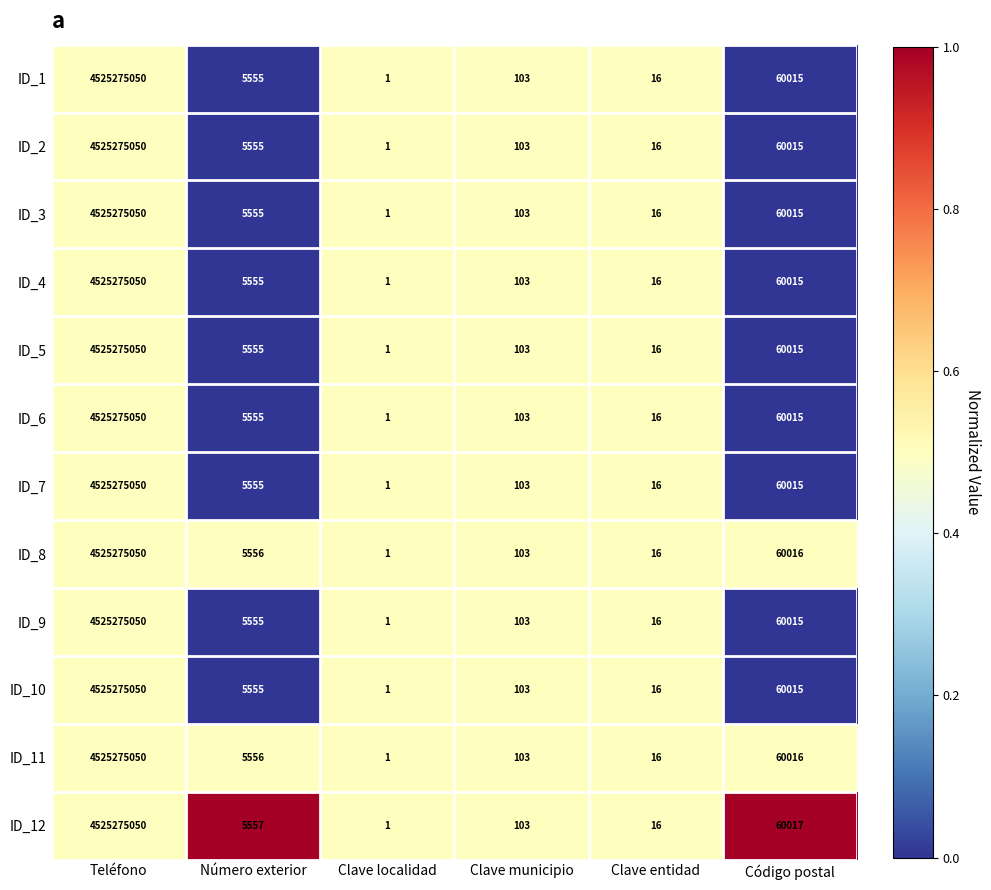

What is the total value across all series at Clave localidad?

12